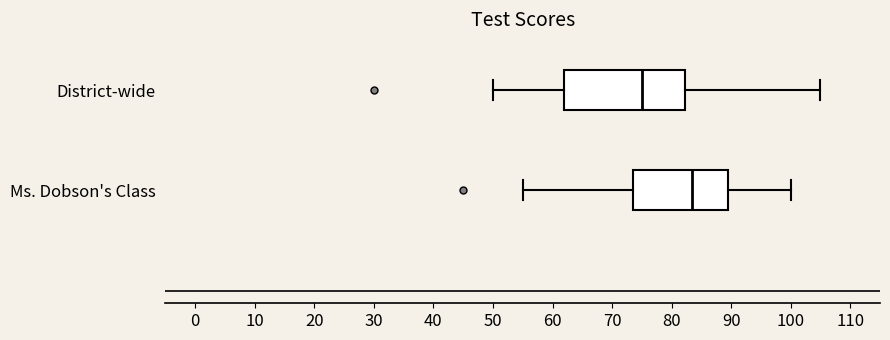

Which box is the widest, from its left edge to its right edge?

District-wide